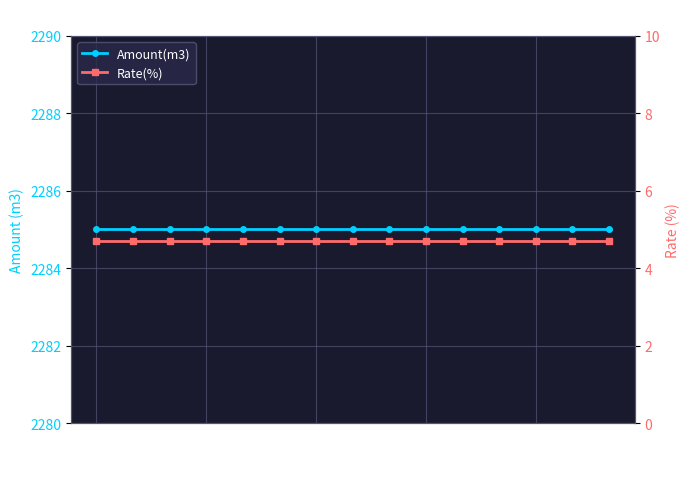

Reading left to right, extract all data points from this chart.

Amount(m3): 2285.0	2285.0	2285.0	2285.0	2285.0	2285.0	2285.0	2285.0	2285.0	2285.0	2285.0	2285.0	2285.0	2285.0	2285.0
Rate(%): 4.7	4.7	4.7	4.7	4.7	4.7	4.7	4.7	4.7	4.7	4.7	4.7	4.7	4.7	4.7